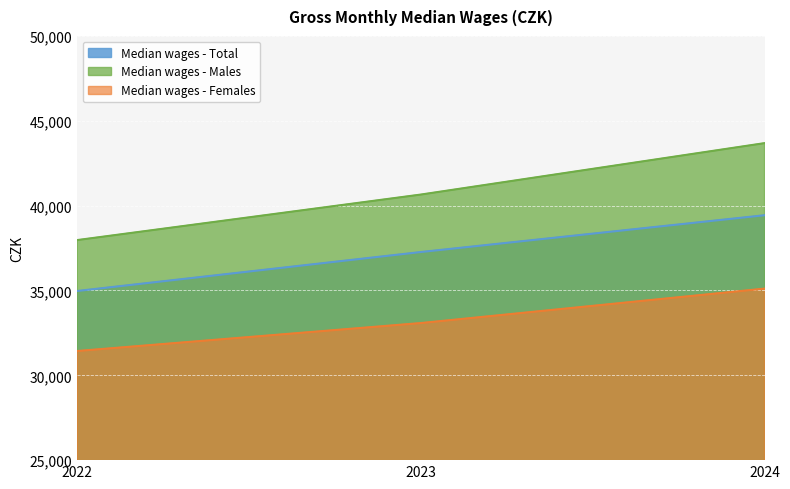

Between 2023 and 2024, which is larger?

2024